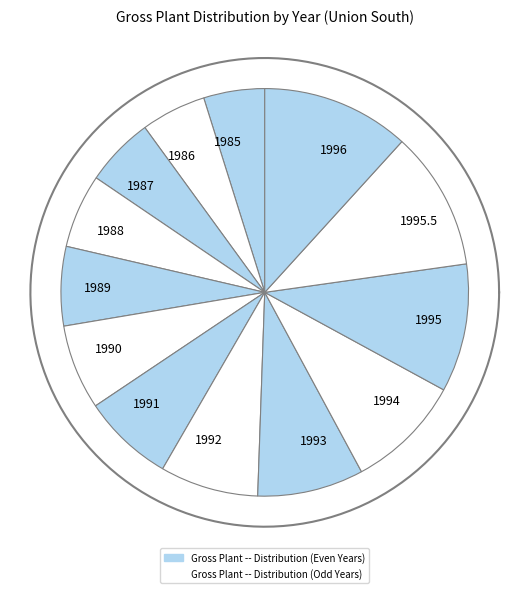

Which category has the biggest portion of the pie?

1996